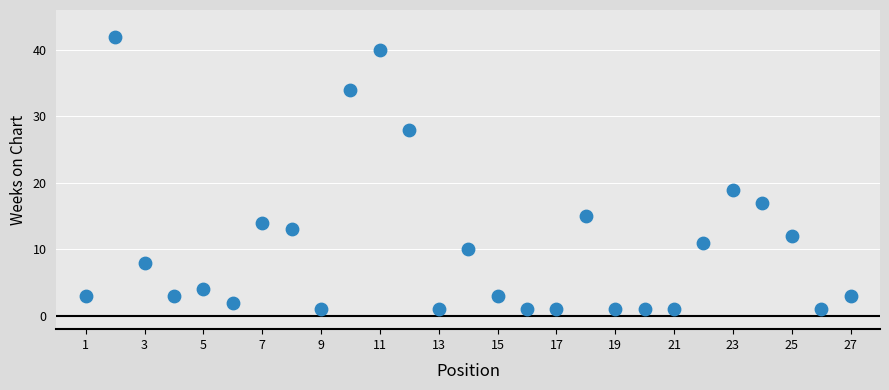

What Y value in the scatter plot is closest to 21?

19